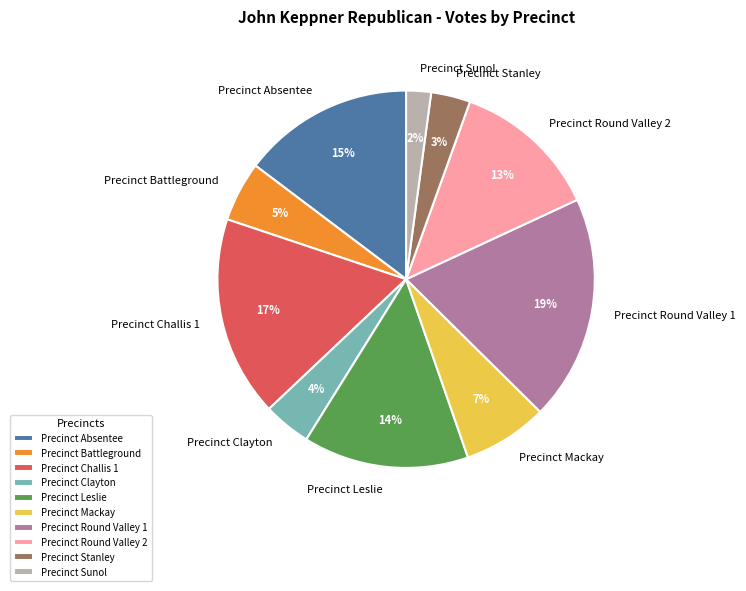

What percentage is the Precinct Absentee slice, to the nearest percent?

15%